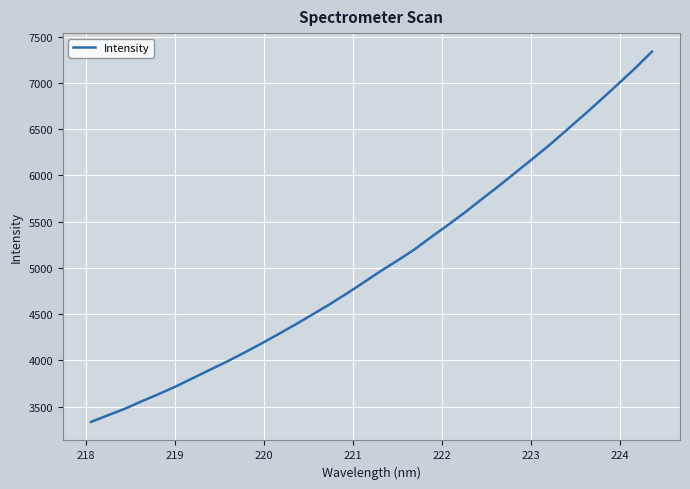

Does the chart display data point markers on the line(s)?

No